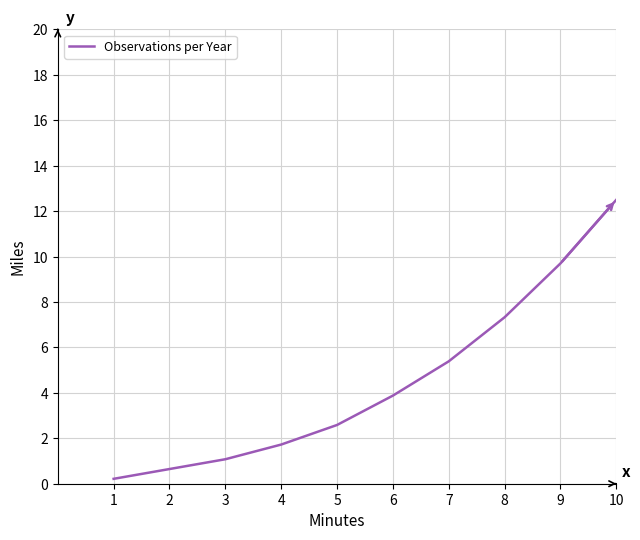

True or false: there are more than 1 points higher than both neighbors.

False